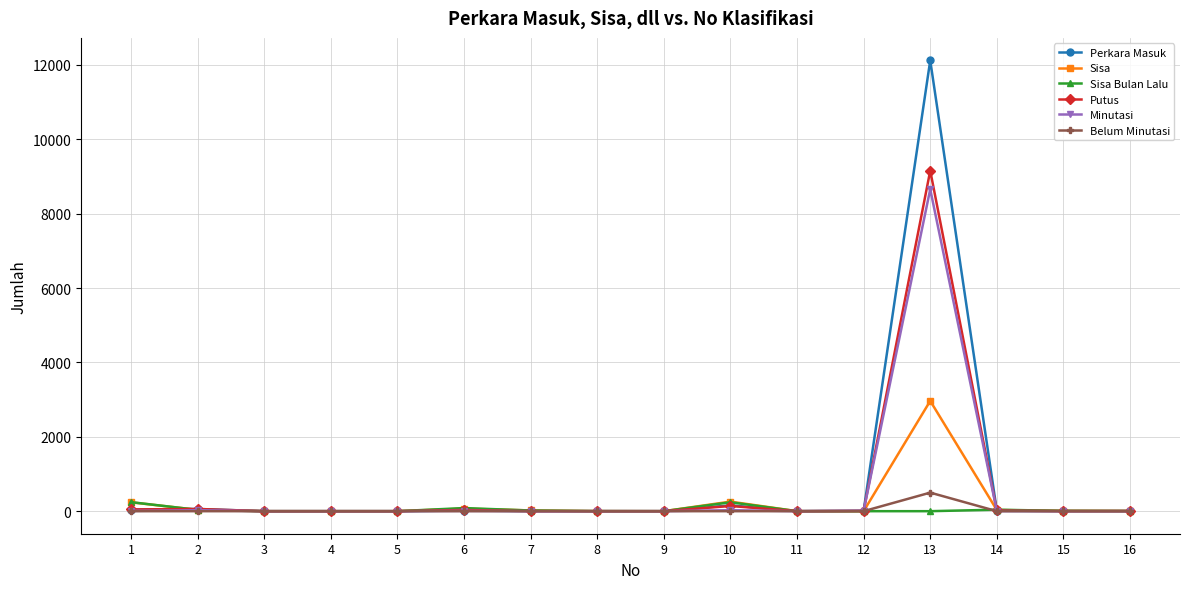

List the series in order of their peak value, highest first.

Perkara Masuk, Putus, Minutasi, Sisa, Belum Minutasi, Sisa Bulan Lalu